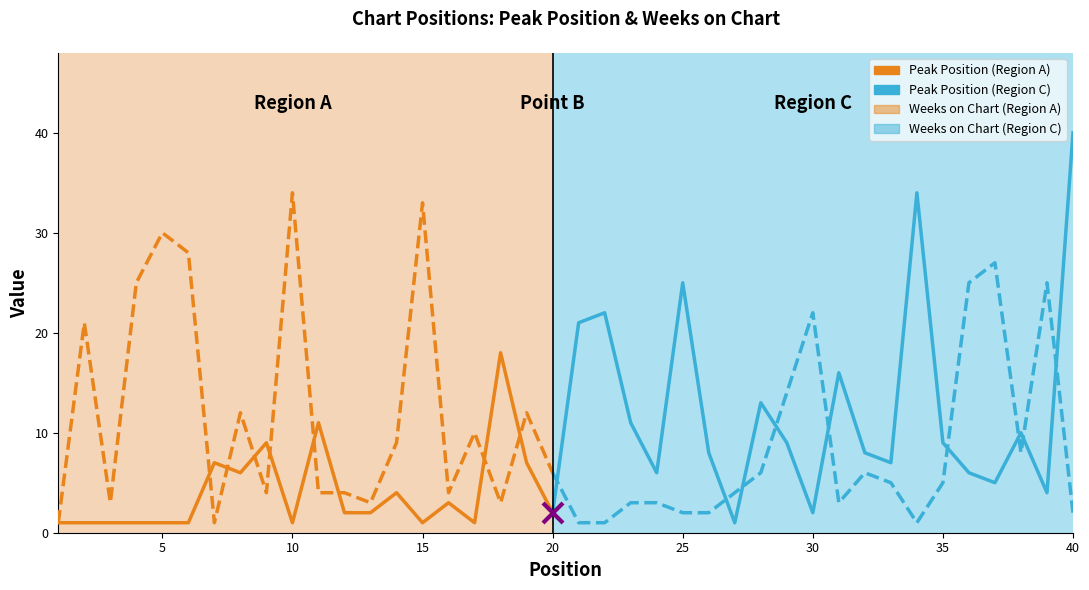

Is the value of Weeks on Chart at 5 greater than the value of Peak Position at 12?

Yes